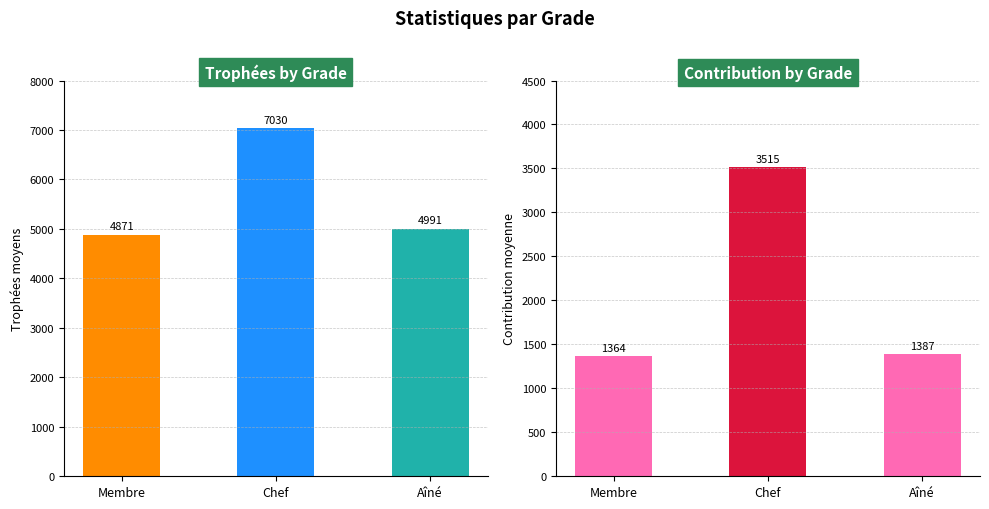

Between Membre and Aîné, which series saw the biggest shift?

Trophées